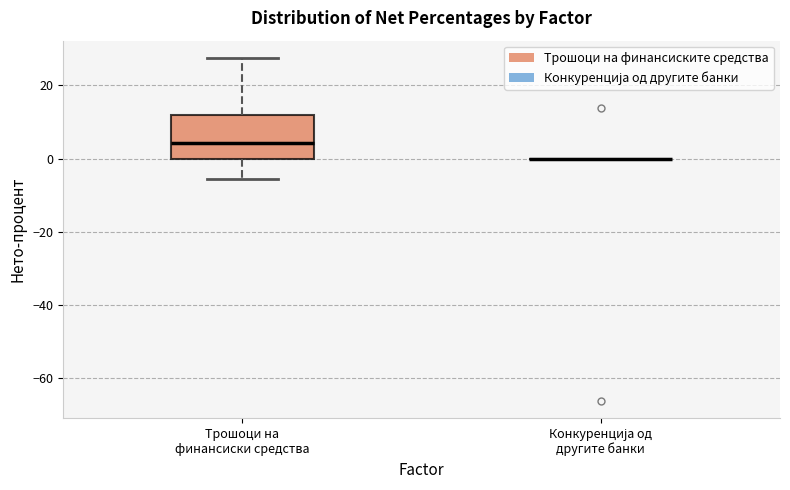

Comparing the boxes themselves (not the whiskers), which one is the tallest?

Трошоци на финансиски средства